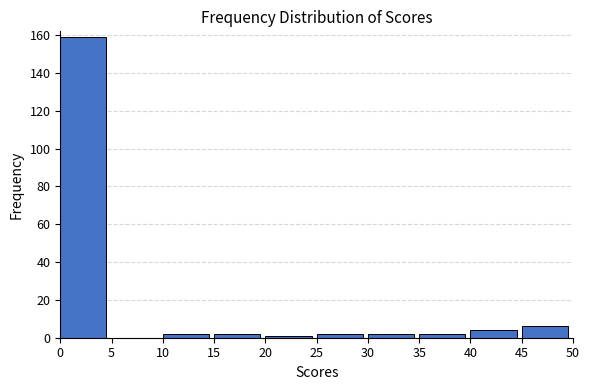

Reading left to right, list every bar in this chart as the range it spans on the x-axis followed by its height. The values are not printed on the chart, so give them approximately, as read against the axis.

0 to 5: 160
5 to 10: 0
10 to 15: 2
15 to 20: 2
20 to 25: under 2
25 to 30: 2
30 to 35: 2
35 to 40: 2
40 to 45: 4
45 to 50: 6